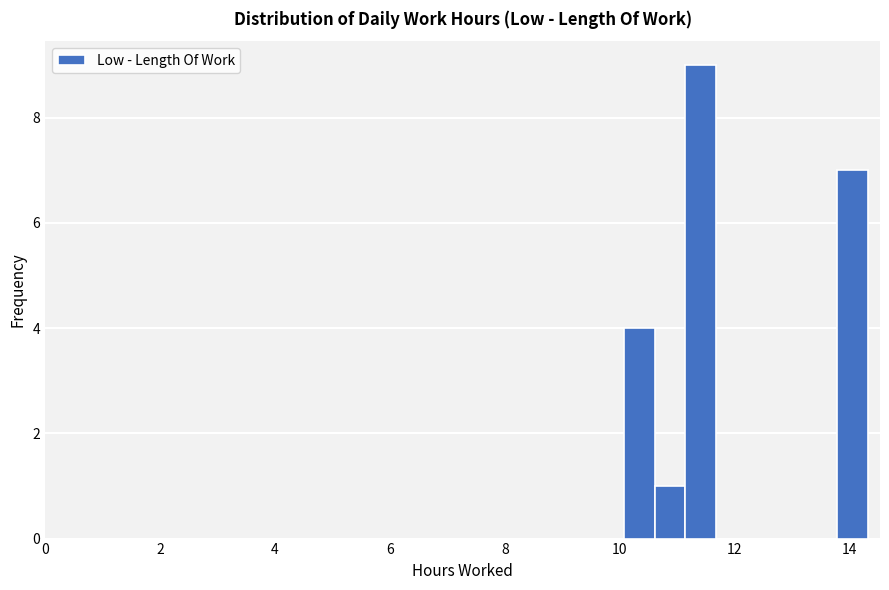

Around what value on the x-axis is the tallest bar? Give the approximate position of its centre, as read against the axis.

11.4